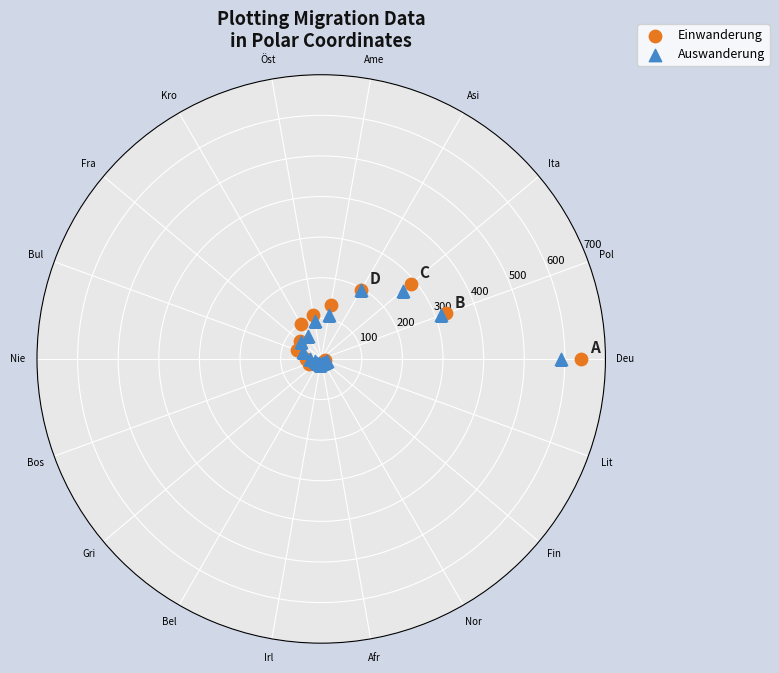

What are all the series names shown in the legend?

Einwanderung, Auswanderung